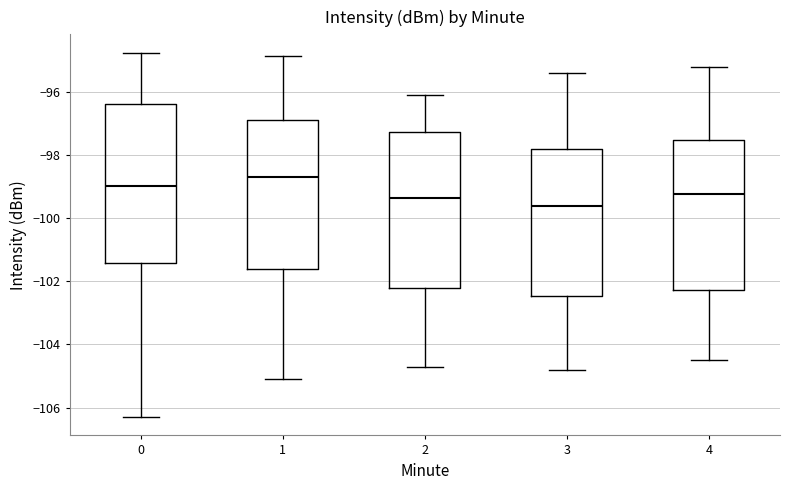

Where does the median line of the box at x = 4 sit on the y-axis? The values are not printed on the chart, so give them approximately, as read against the axis.

-99.2